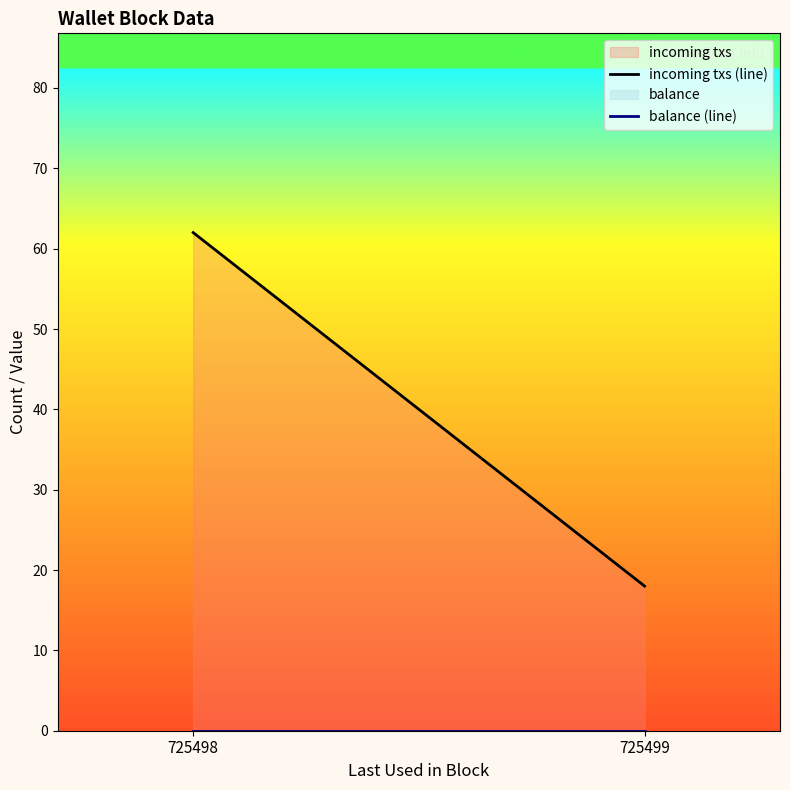

Reading left to right, what are all the values shown in this chart?

incoming txs (line): 62	18
balance (line): 0	0